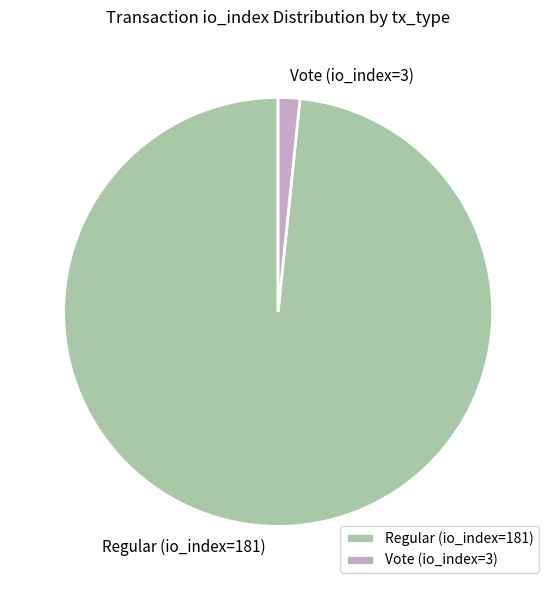

How many segments does this pie chart have?

2